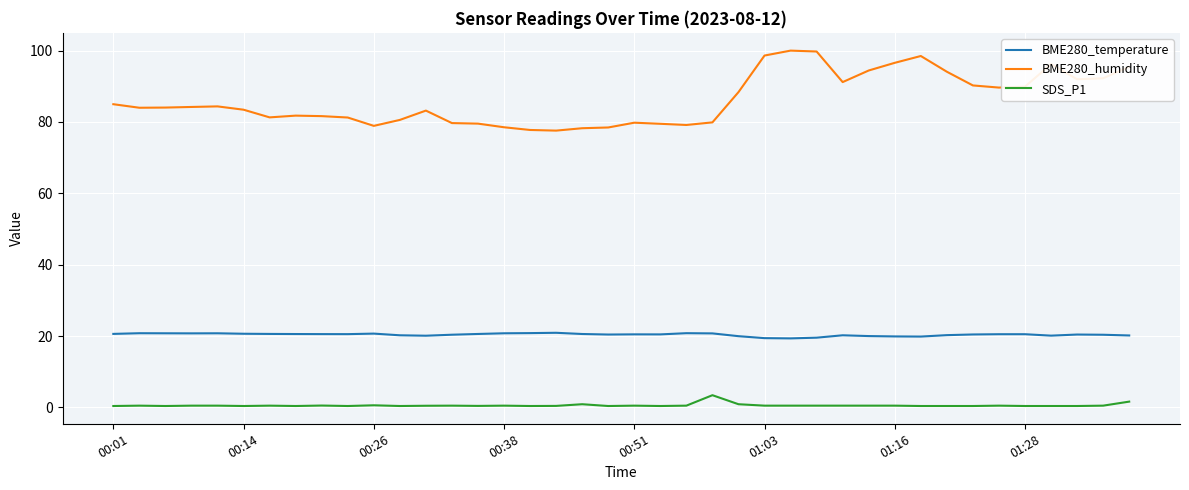

True or false: BME280_humidity and SDS_P1 intersect in this chart.

False